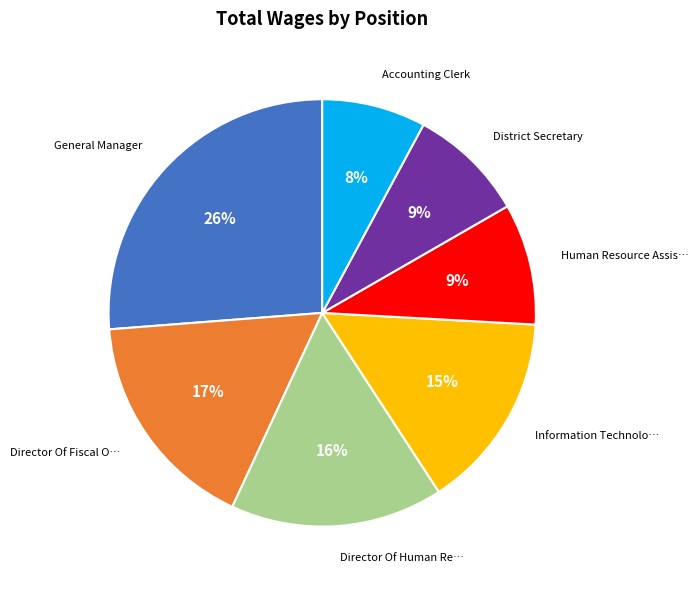

Is there any slice that represents more than half of the pie?

No